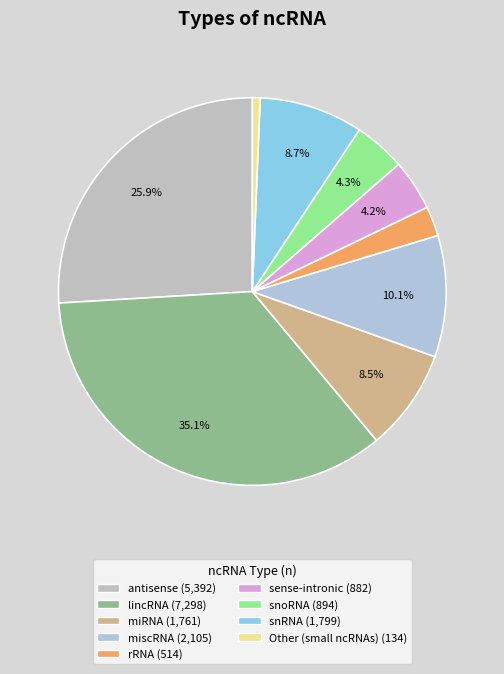

How many slices are in this pie chart?

9